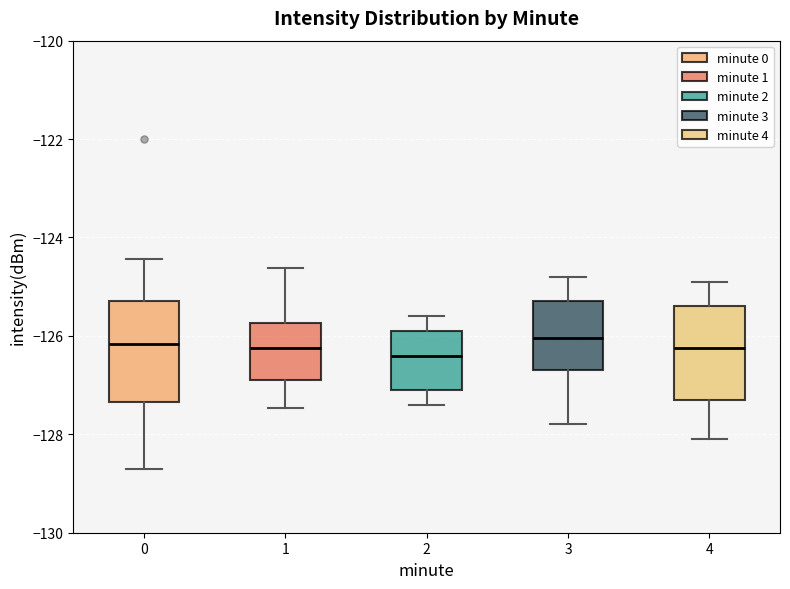

Reading left to right, read every box against the y-axis: the position of its median line, the range the box covers, and the ends of its whiskers. The values are not printed on the chart, so give them approximately, as read against the axis.

0: median -126.2, box -127.4 to -125.2, whiskers -128.8 to -124.4
1: median -126.2, box -126.8 to -125.8, whiskers -127.4 to -124.6
2: median -126.4, box -127.0 to -125.8, whiskers -127.4 to -125.6
3: median -126.0, box -126.6 to -125.2, whiskers -127.8 to -124.8
4: median -126.2, box -127.2 to -125.4, whiskers -128.0 to -124.8